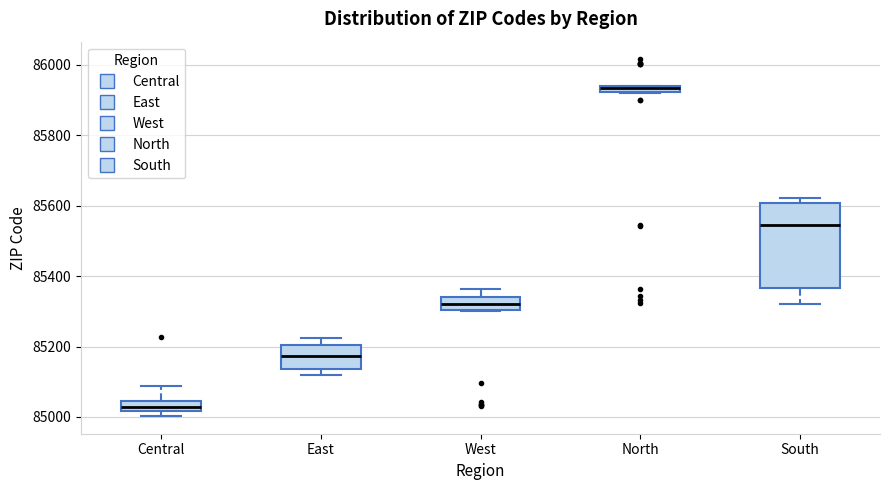

Comparing the boxes themselves (not the whiskers), which one is the tallest?

South